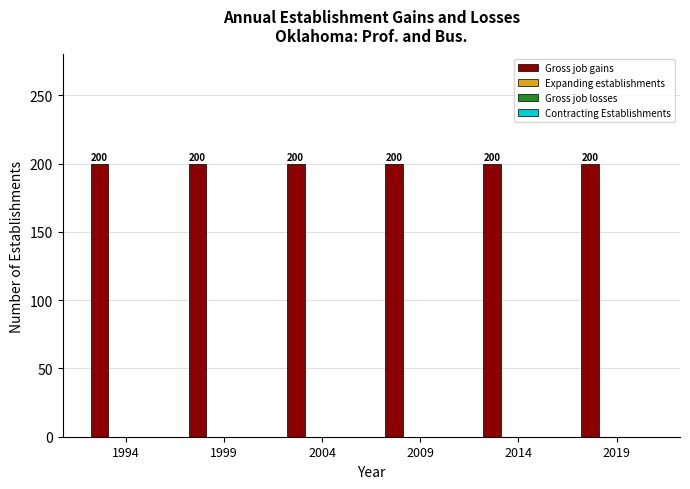

How many distinct data groups are displayed?

4